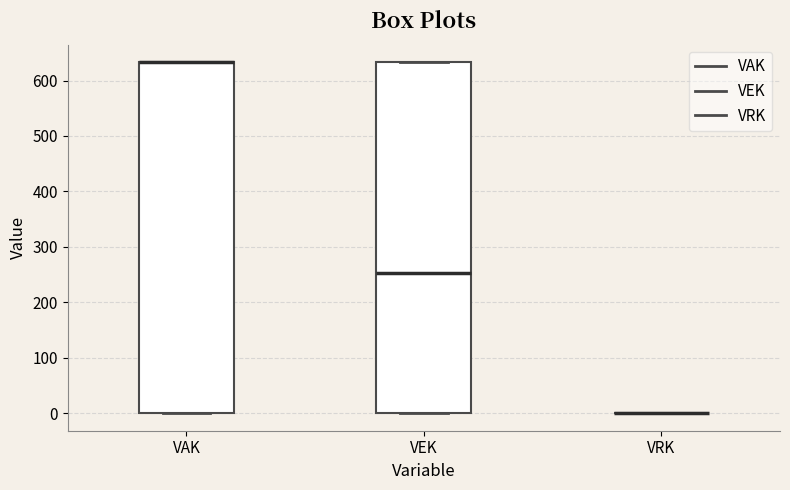

Reading left to right, transcribe this box plot: for each box, give where its median line is, the range the box spans, and where its two whiskers end, as read against the y-axis. The values are not printed on the chart, so give them approximately, as read against the axis.

VAK: median 630 (drawn on the box's upper edge), box 0 to 630, whiskers 0 to 630
VEK: median 250, box 0 to 630, whiskers 0 to 630
VRK: box collapsed to a line at 0, whiskers 0 to 0